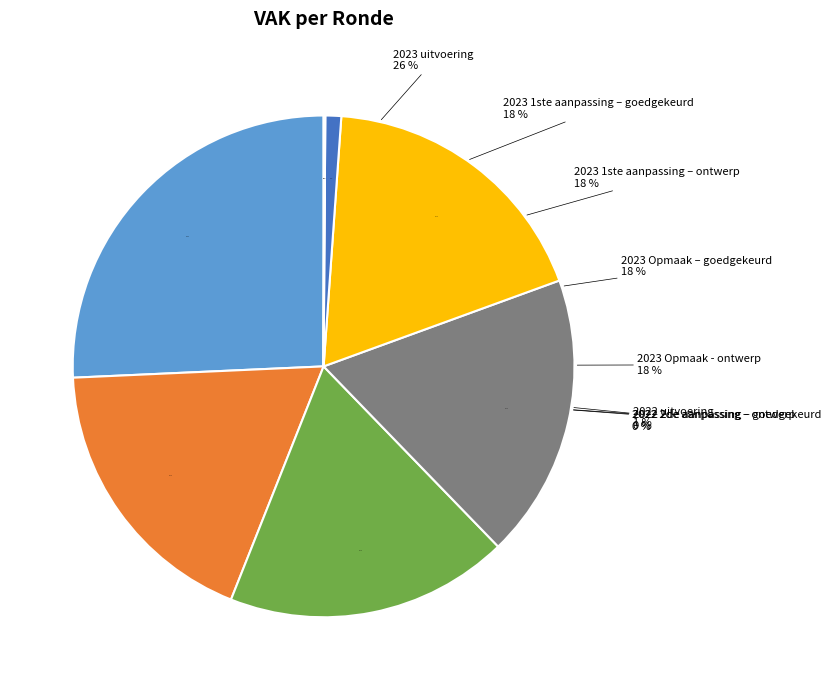

Is there a majority slice in this chart?

No